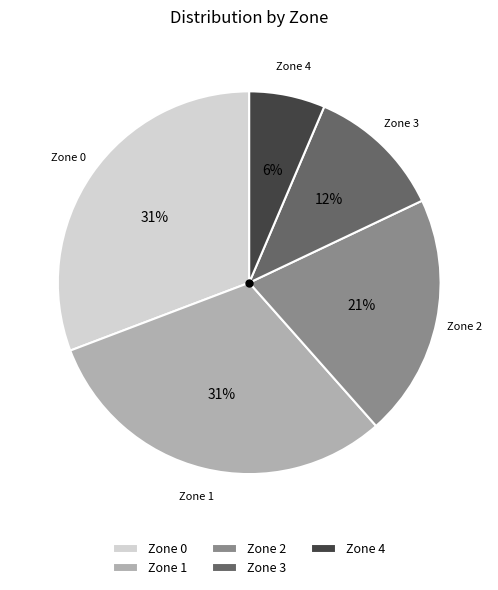

Which slice is the smallest?

Zone 4